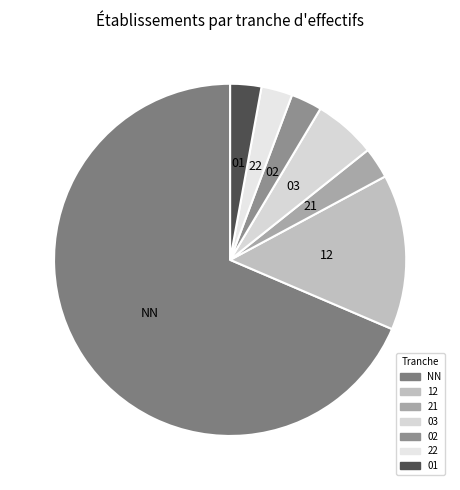

How many segments does this pie chart have?

7